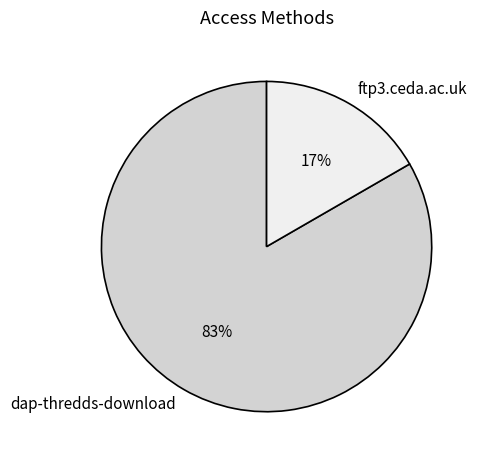

To the nearest percent, what percentage of the pie is ftp3.ceda.ac.uk?

17%